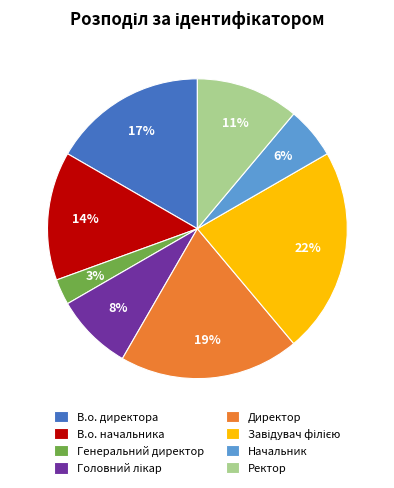

What percentage is the Директор slice, to the nearest percent?

19%